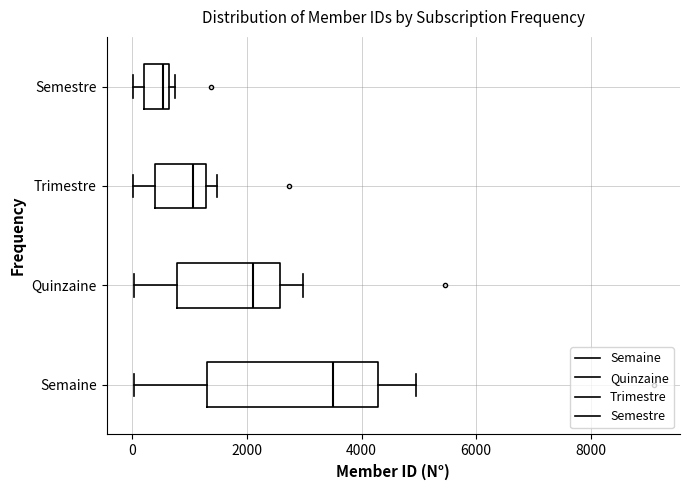

Reading bottom to top, transcribe this box plot: for each box, give where its median line is, the range the box spans, and where its two whiskers end, as read against the x-axis. The values are not printed on the chart, so give them approximately, as read against the axis.

Semaine: median 3600, box 1400 to 4200, whiskers 0 to 5000
Quinzaine: median 2200, box 800 to 2600, whiskers 0 to 3000
Trimestre: median 1000, box 400 to 1200, whiskers 0 to 1400
Semestre: median 600 (just left of the box's right edge), box 200 to 600, whiskers 0 to 800